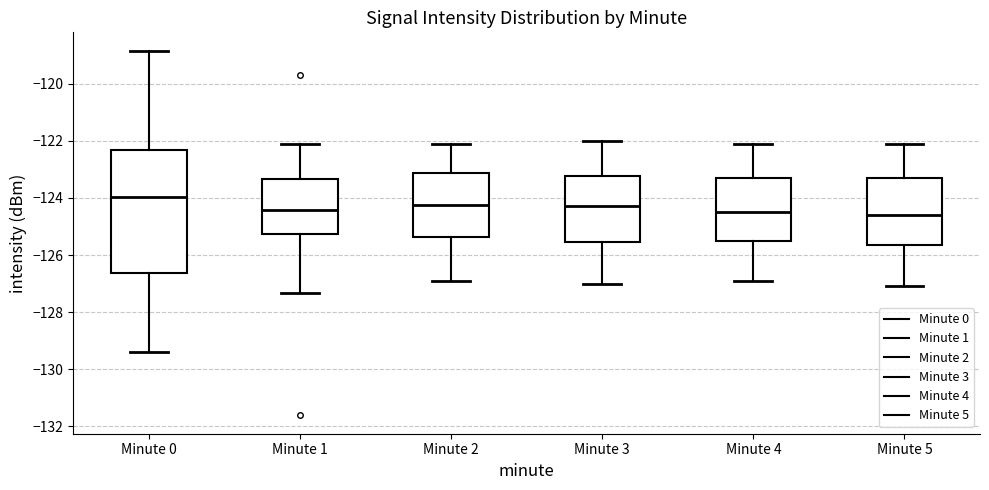

Reading left to right, read every box against the y-axis: the position of its median line, the range the box covers, and the ends of its whiskers. The values are not printed on the chart, so give them approximately, as read against the axis.

Minute 0: median -124.0, box -126.6 to -122.4, whiskers -129.4 to -118.8
Minute 1: median -124.4, box -125.2 to -123.4, whiskers -127.4 to -122.0
Minute 2: median -124.2, box -125.4 to -123.2, whiskers -126.8 to -122.0
Minute 3: median -124.2, box -125.6 to -123.2, whiskers -127.0 to -122.0
Minute 4: median -124.4, box -125.4 to -123.2, whiskers -126.8 to -122.0
Minute 5: median -124.6, box -125.6 to -123.2, whiskers -127.0 to -122.0